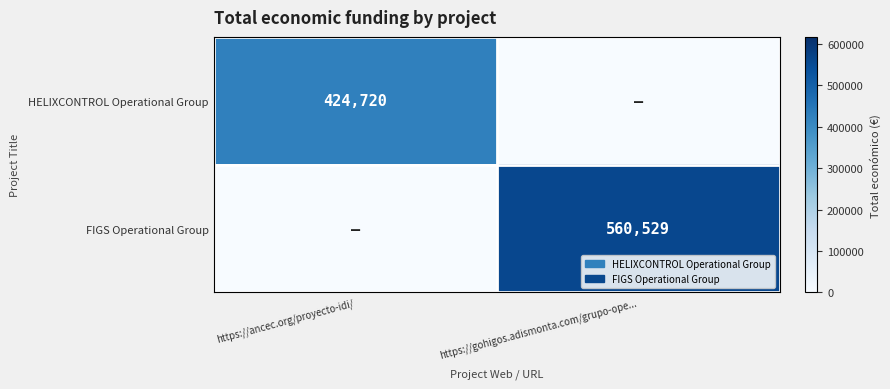

Is the value of HELIXCONTROL Operational Group at https://ancec.org/proyecto-idi/ greater than the value of FIGS Operational Group at https://gohigos.adismonta.com/grupo-ope...?

No